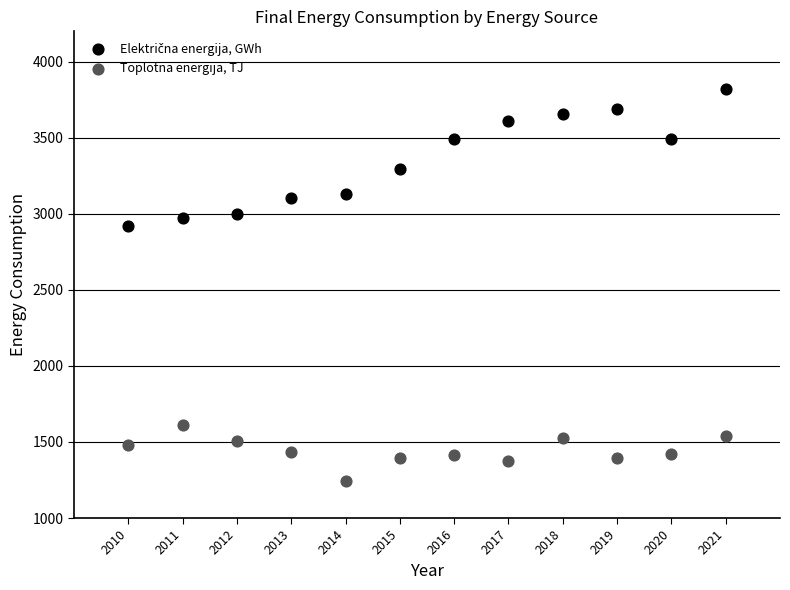

Across all data points, what is the range of Y values (max minus min)?

2574